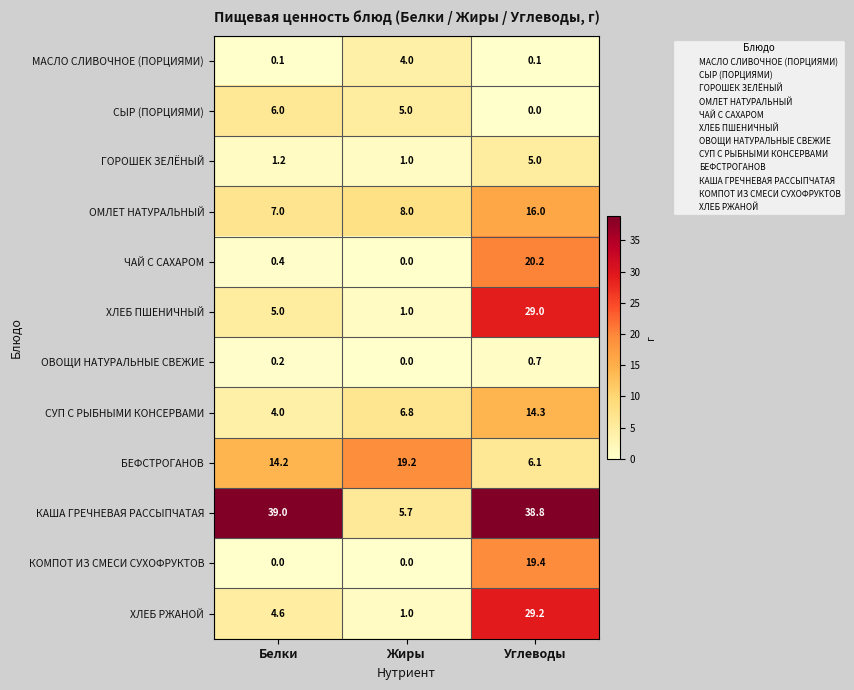

What is the greatest value displayed?

39.0